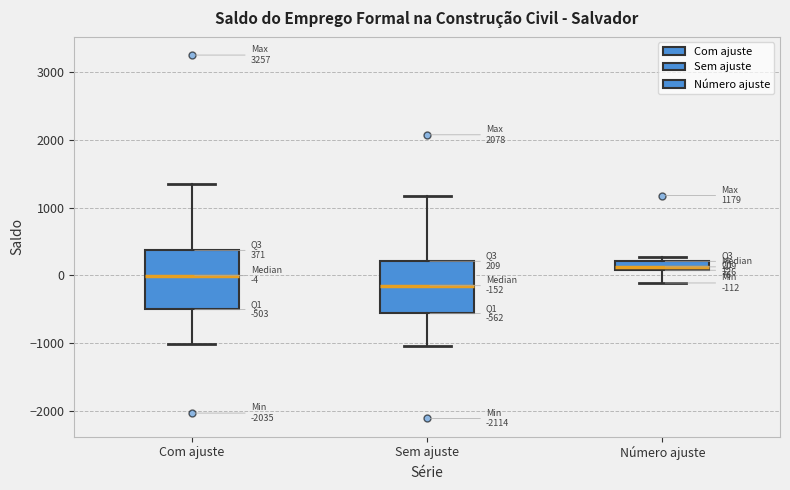

Which box is the tallest, from its lower edge to its upper edge?

Com ajuste